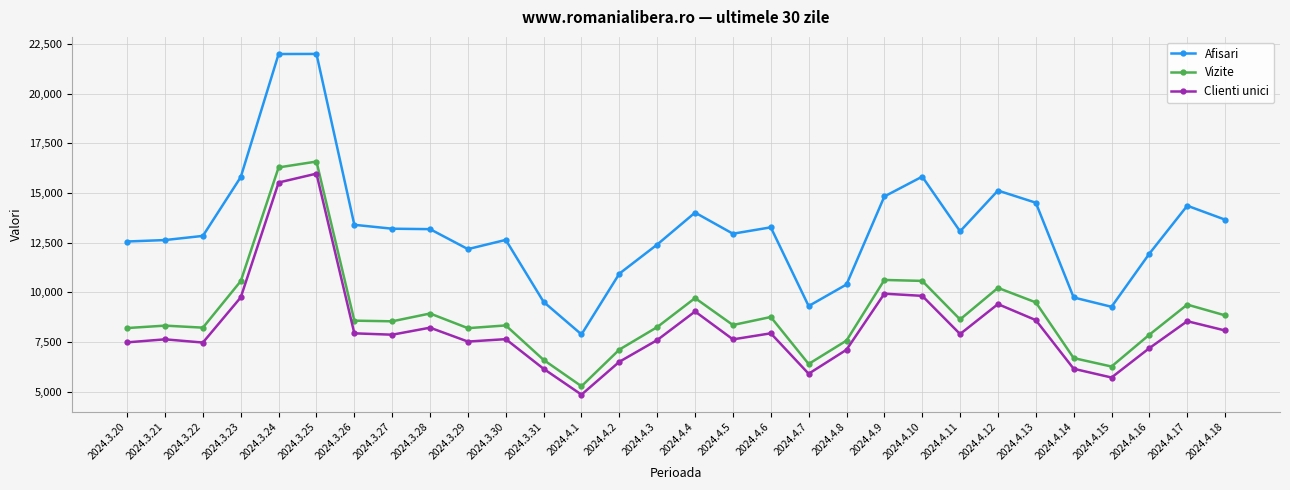

True or false: Vizite and Afisari cross at least once.

False